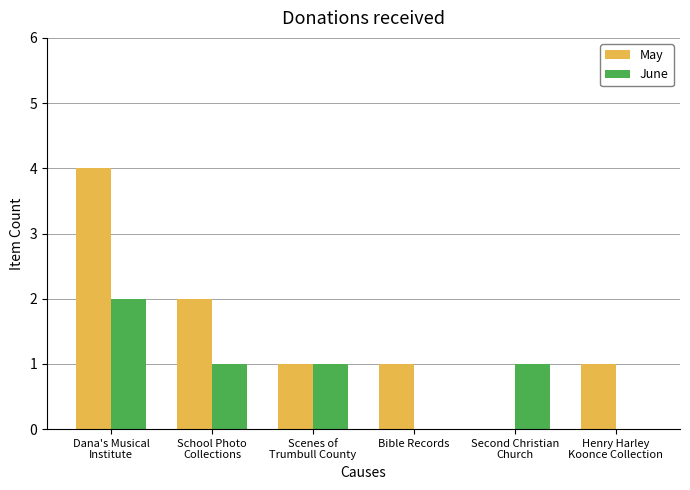

True or false: May has a value of 1 at Henry Harley
Koonce Collection.

True